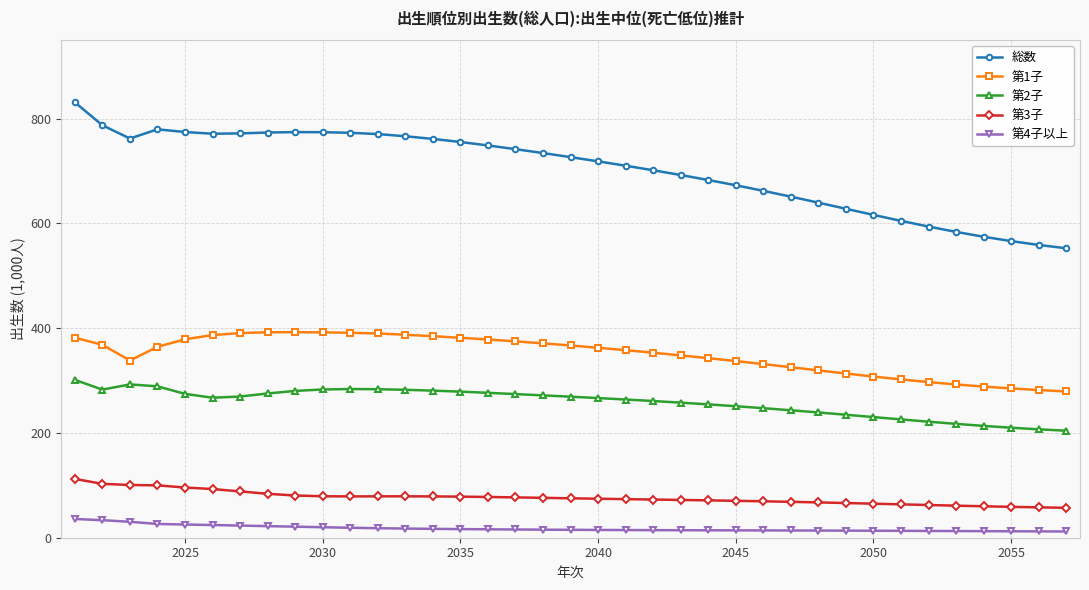

Which series has the largest range (max minus min)?

総数